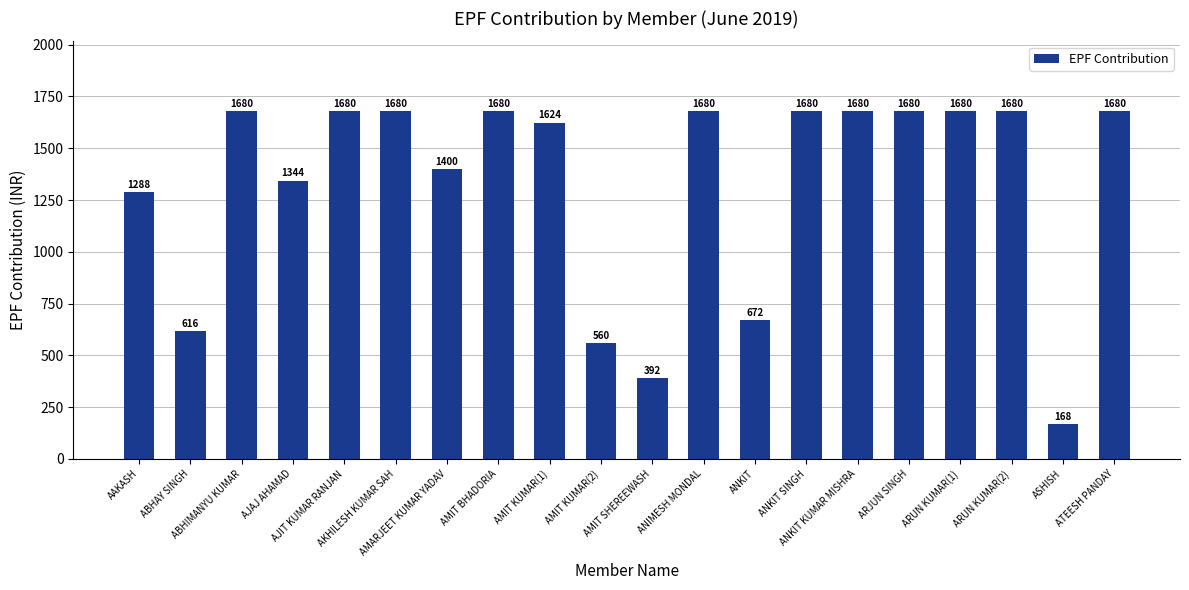

What is the maximum value shown in the chart?

1680